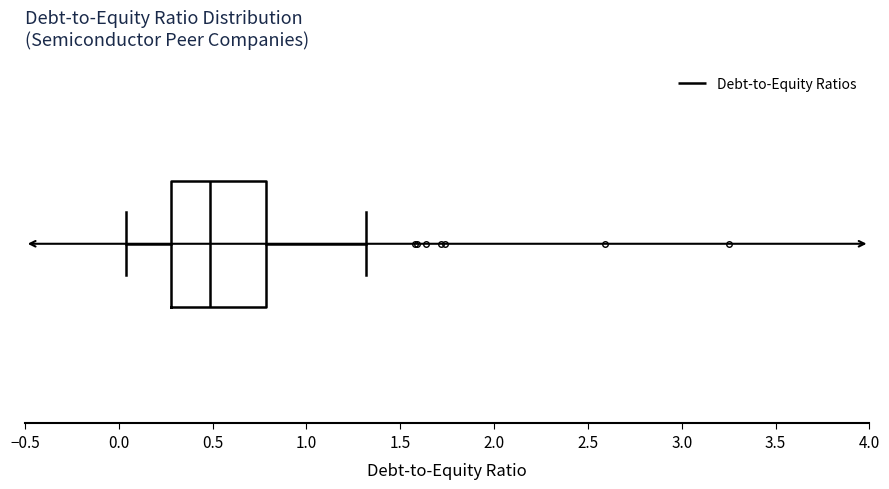

Read this box plot against the x-axis: the position of the median line, the range covered by the box, and the ends of both whiskers. The values are not printed on the chart, so give them approximately, as read against the axis.

median 0.50, box 0.30 to 0.80, whiskers 0.05 to 1.30